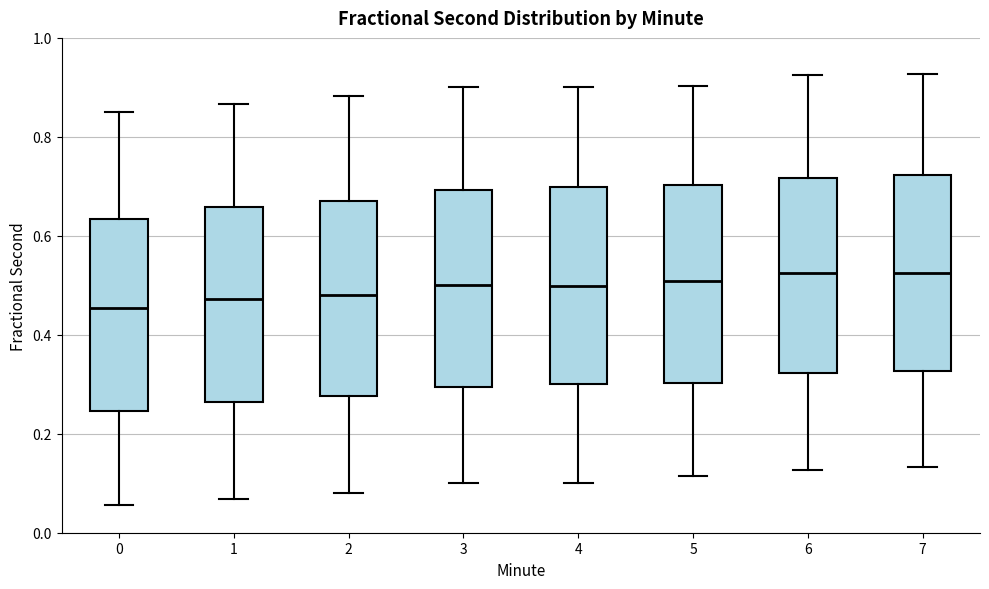

Where does the upper whisker of the box at x = 0 end on the y-axis? The values are not printed on the chart, so give them approximately, as read against the axis.

0.86